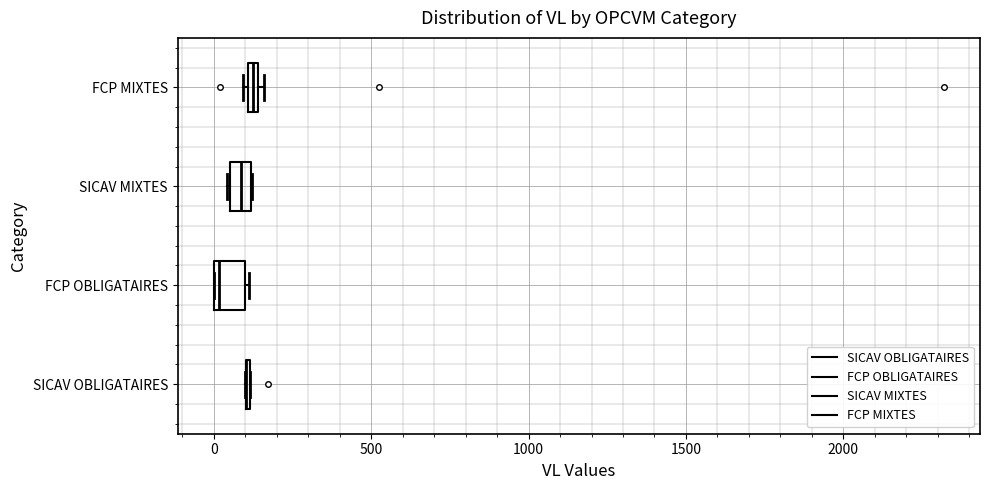

Where is the left edge of the box for FCP OBLIGATAIRES on the x-axis? The values are not printed on the chart, so give them approximately, as read against the axis.

0